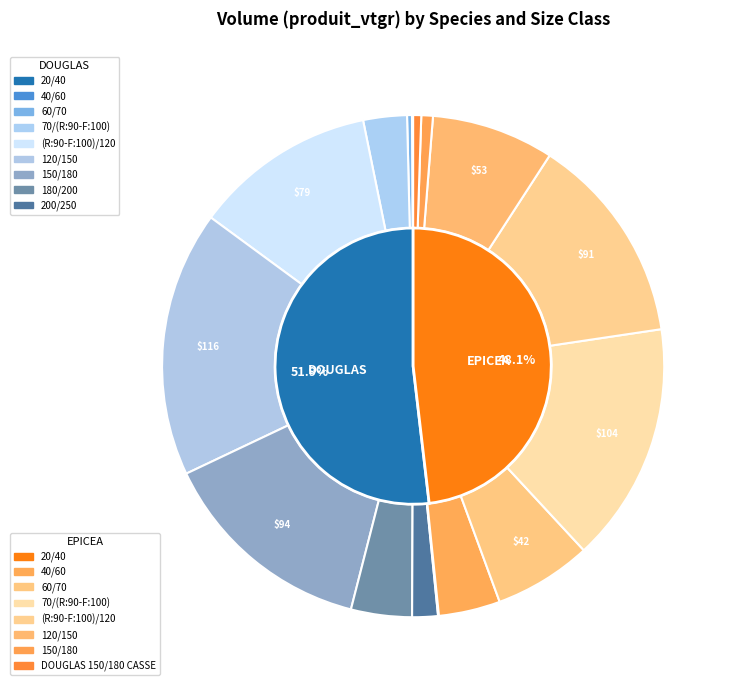

To the nearest percent, what is the difference between the largest and smallest slice percentages?

17%